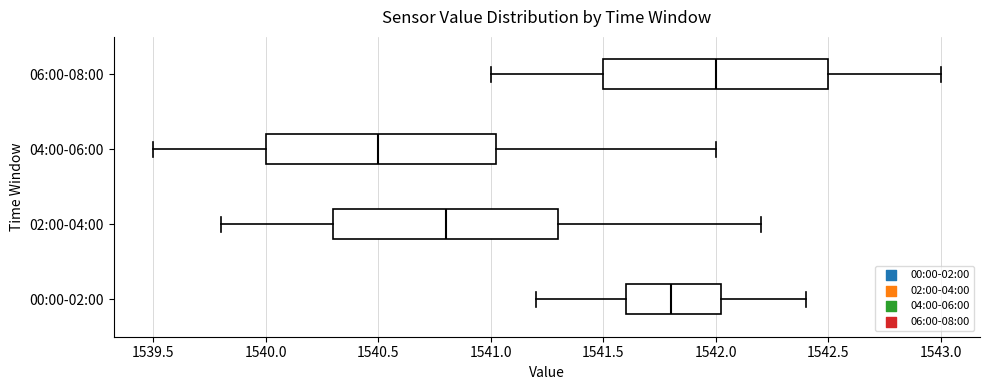

Where does the right whisker of the box for 00:00-02:00 end on the x-axis? The values are not printed on the chart, so give them approximately, as read against the axis.

1542.40